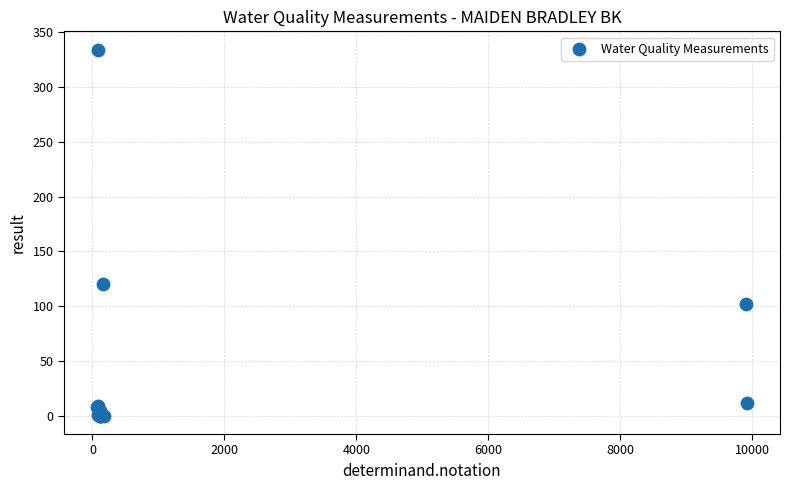

What Y value in the scatter plot is closest to 167?

120.0